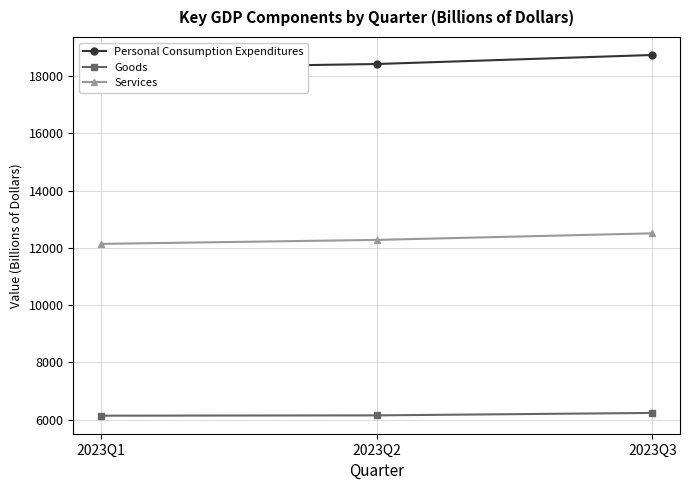

Between 2023Q3 and 2023Q2, which is larger?

2023Q3